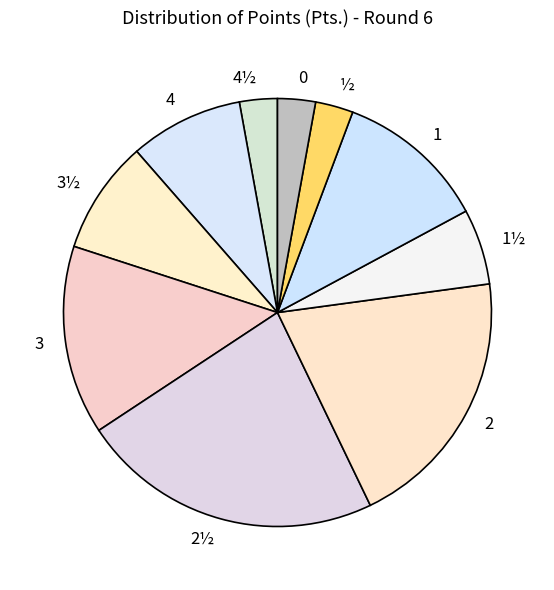

Is there a majority slice in this chart?

No